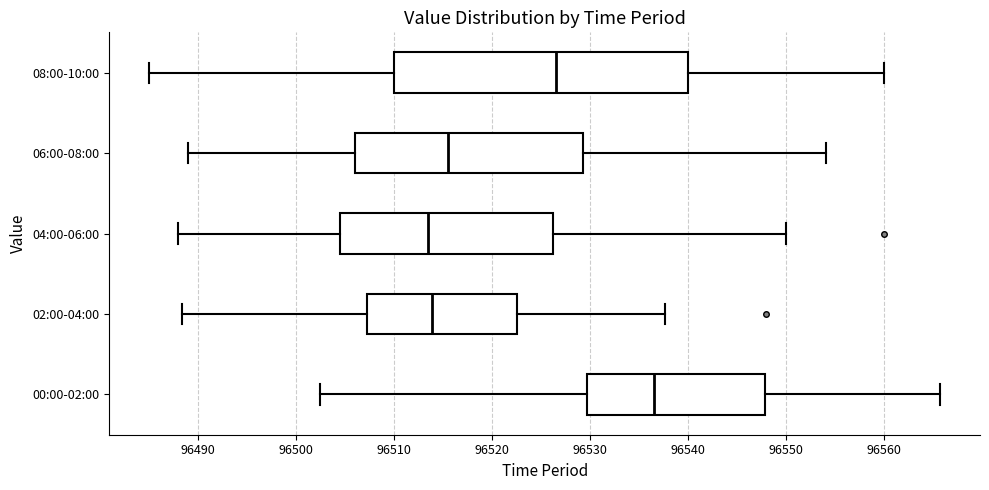

Where is the right edge of the box for 00:00-02:00 on the x-axis? The values are not printed on the chart, so give them approximately, as read against the axis.

96548